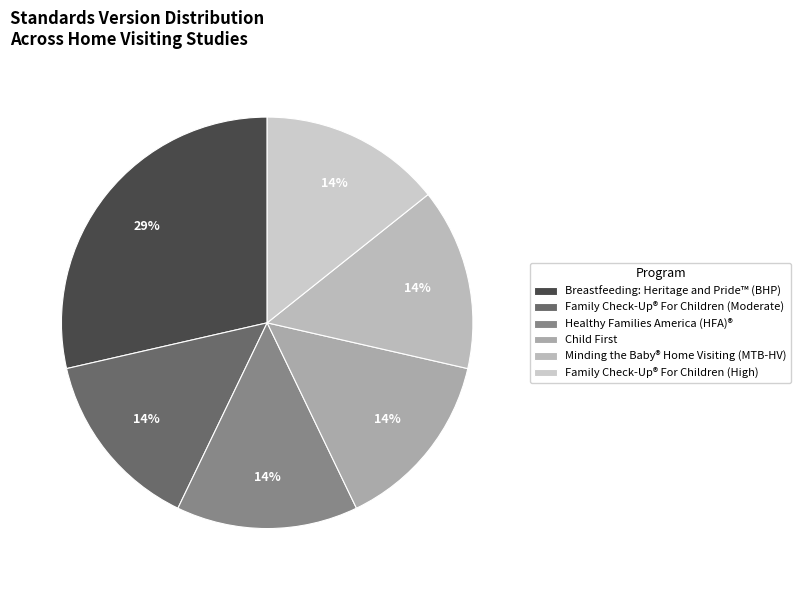

Count the number of slices in the pie.

6